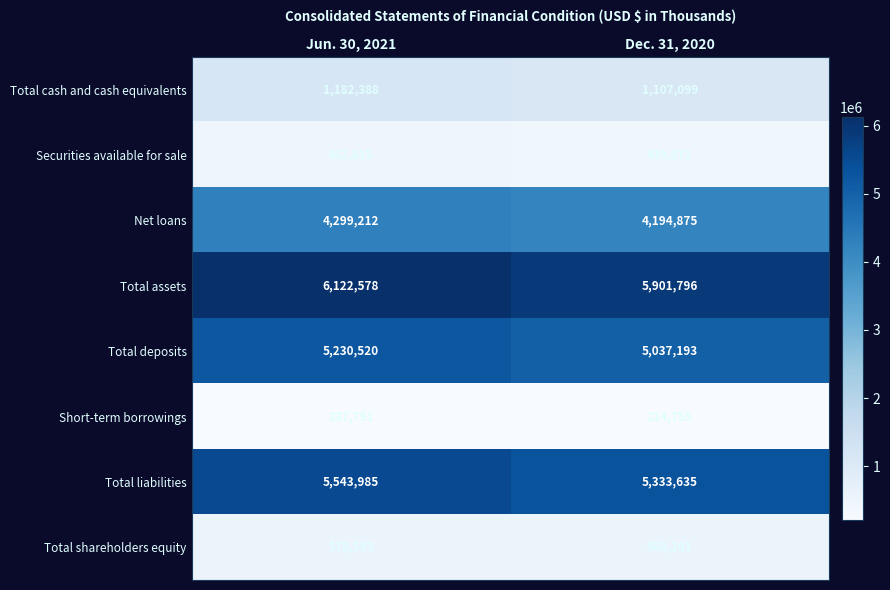

What is the sum of all Total liabilities values?

10877620